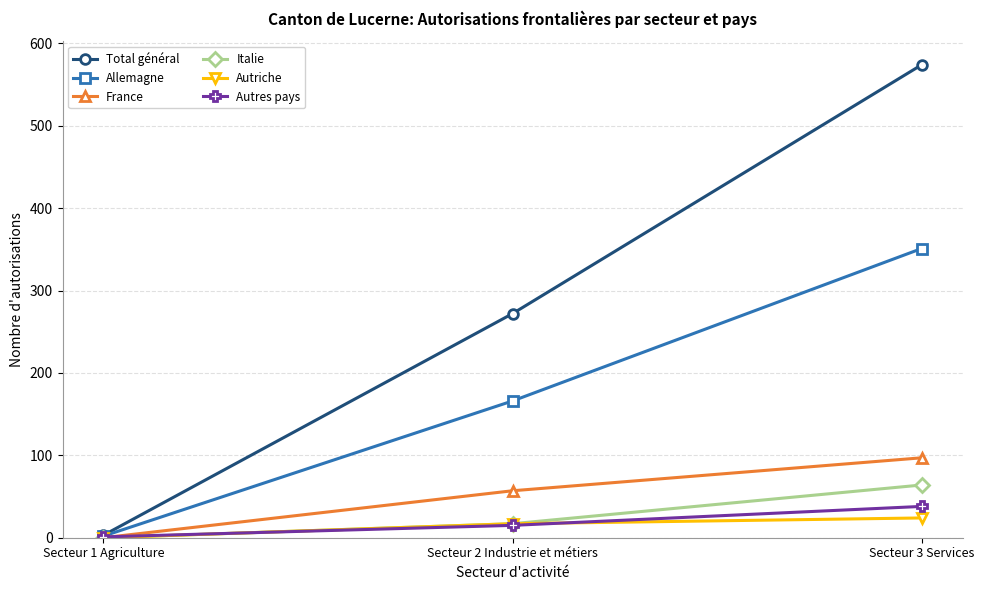

At how many categories does at least one series exceed 331?

1